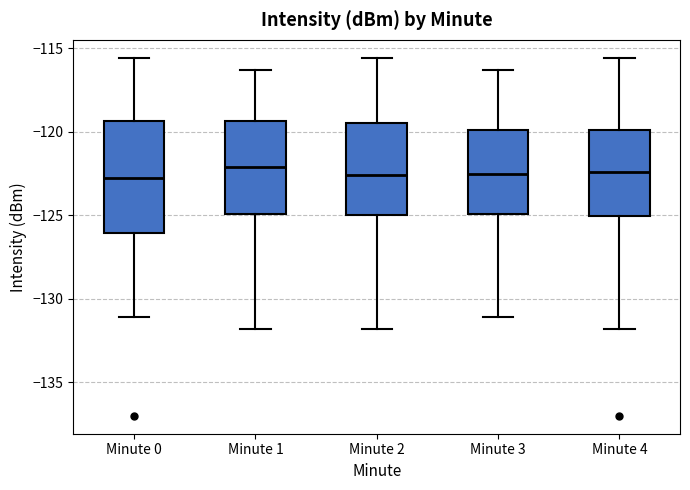

Comparing the boxes themselves (not the whiskers), which one is the tallest?

Minute 0